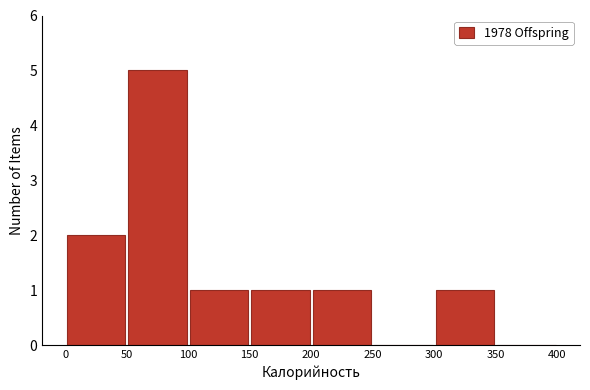

How tall is the bar that spans 200 to 250 on the x-axis? The values are not printed on the chart, so give them approximately, as read against the axis.

1